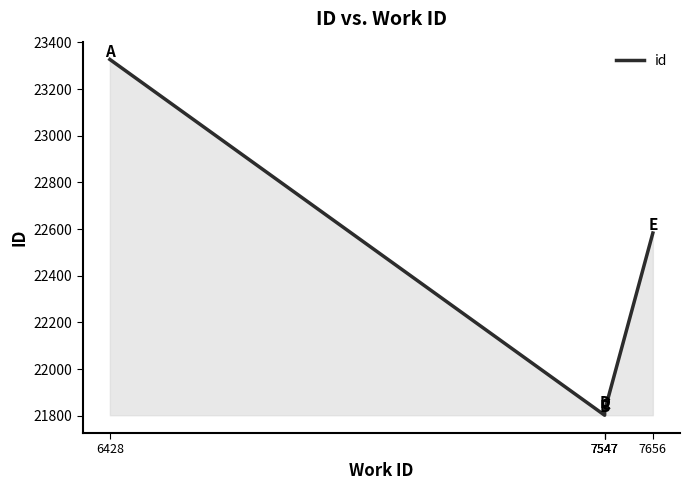

List the labels in order of value, smallest first.

7547, 7547, 7547, 7656, 6428